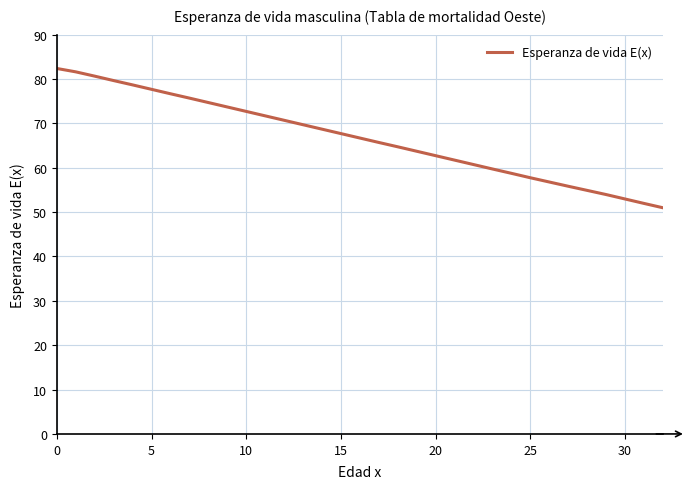

What is the difference between the maximum and minimum values?

31.4